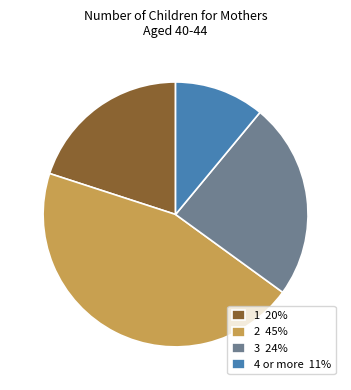

How many slices are in this pie chart?

4